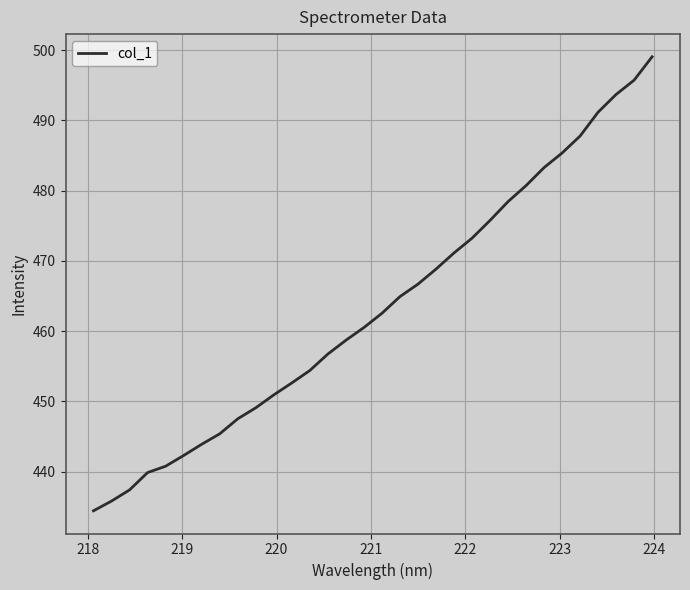

What is the smallest value displayed?

434.4